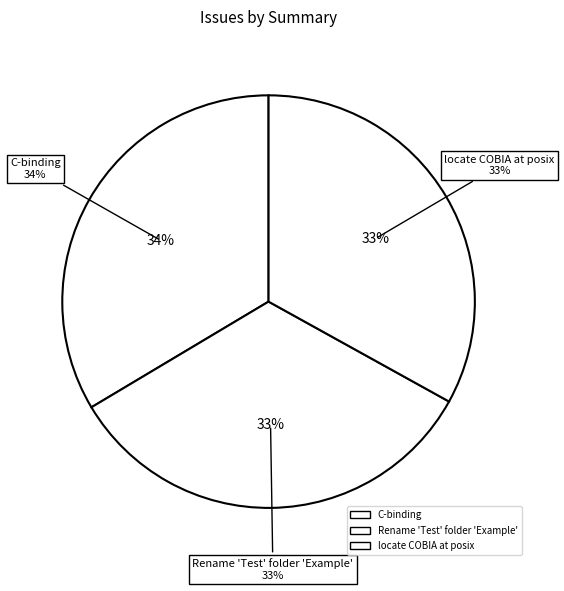

Rank the categories by value from highest to lowest.

C-binding, Rename 'Test' folder 'Example', locate COBIA at posix